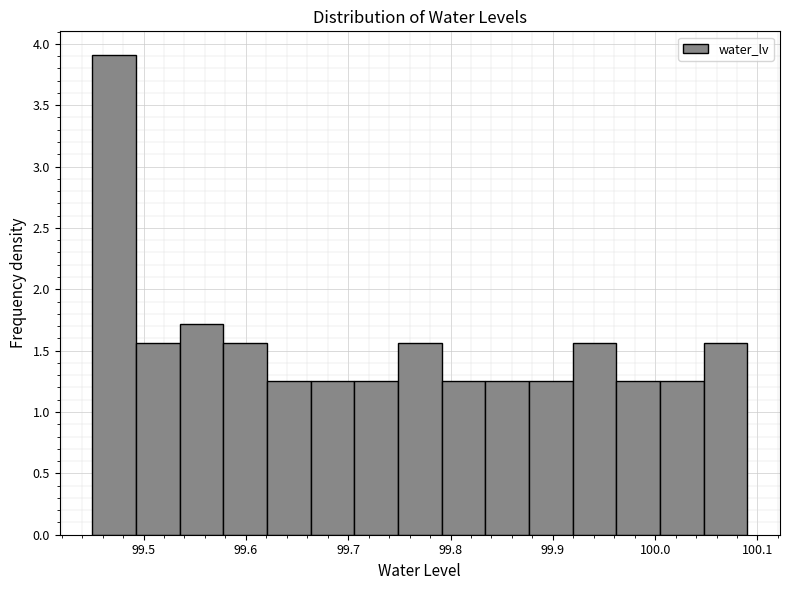

Which range on the x-axis has the tallest bar?

99.45 to 99.49